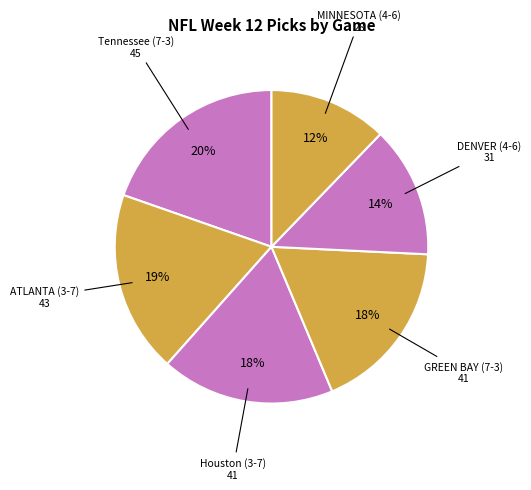

Does Tennessee (7-3) represent more than half of the total?

No